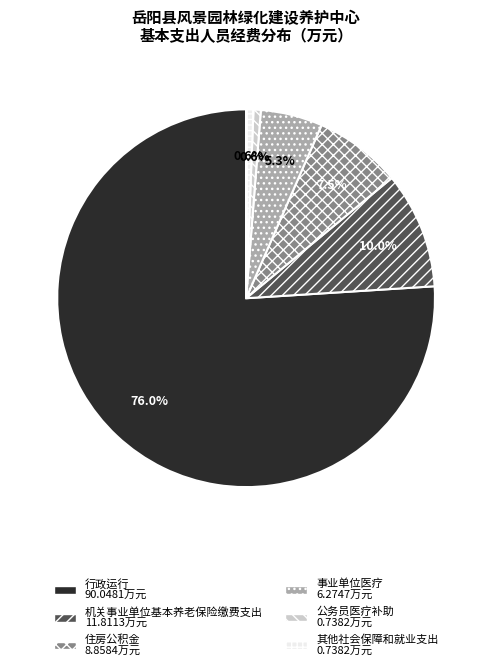

Is there a majority slice in this chart?

Yes